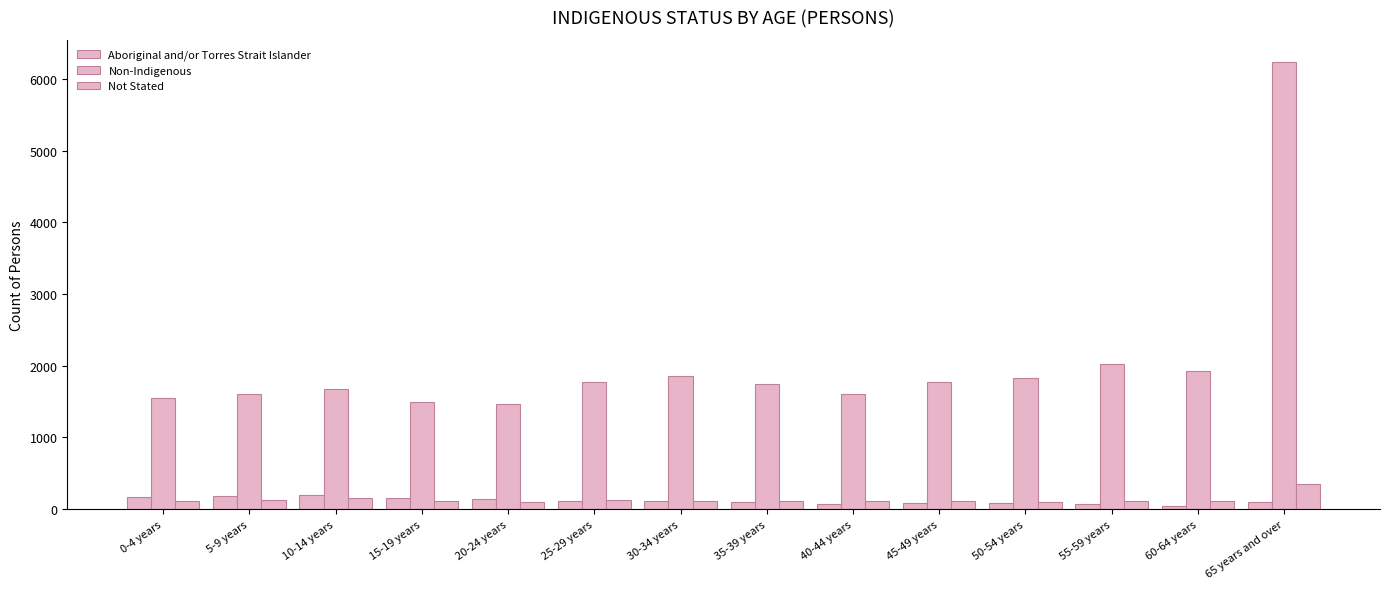

What is the spread (max minus min) of values at 45-49 years?

1696